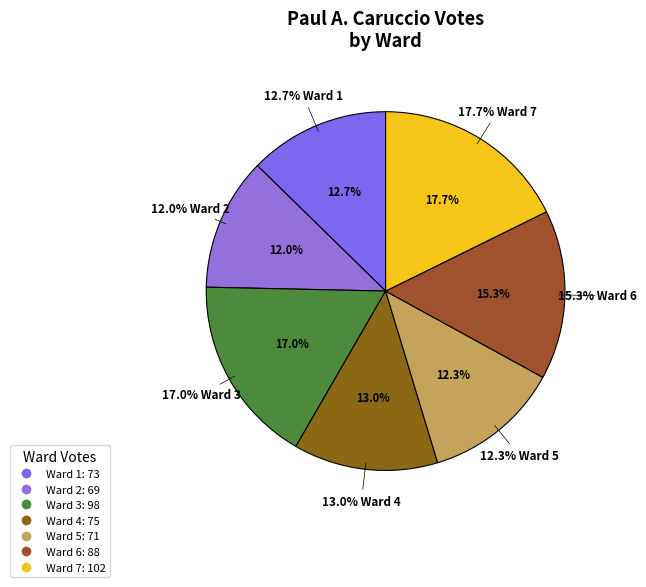

Approximately how many times larger is the value at Ward 7 compared to Ward 6?

1.2